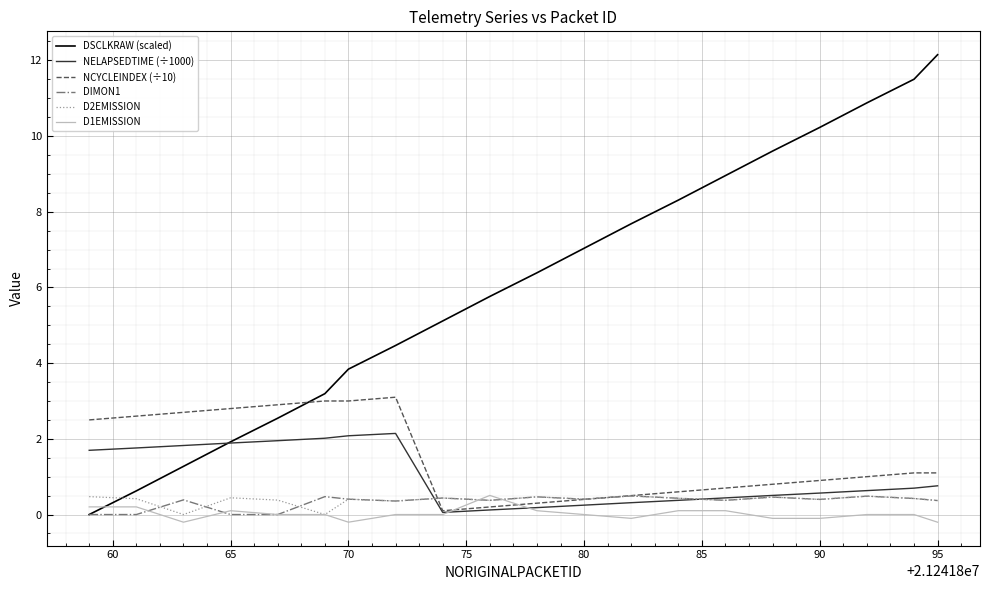

What is the sum of all DIMON1 values?

6.7